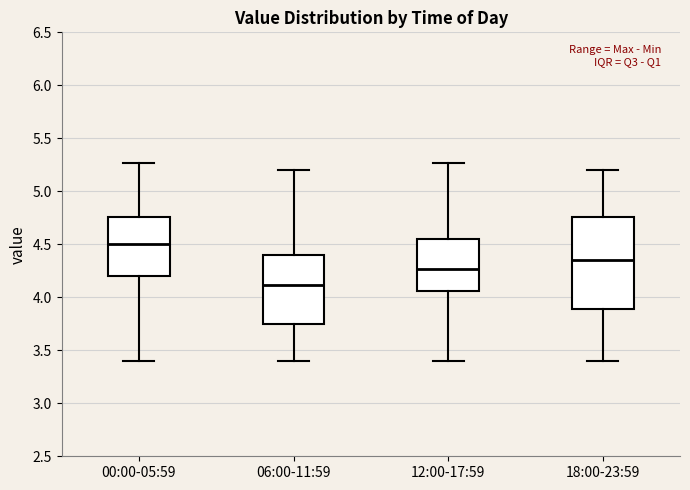

Reading left to right, transcribe this box plot: for each box, give where its median line is, the range the box spans, and where its two whiskers end, as read against the y-axis. The values are not printed on the chart, so give them approximately, as read against the axis.

00:00-05:59: median 4.50, box 4.20 to 4.75, whiskers 3.40 to 5.25
06:00-11:59: median 4.10, box 3.75 to 4.40, whiskers 3.40 to 5.20
12:00-17:59: median 4.25, box 4.05 to 4.55, whiskers 3.40 to 5.25
18:00-23:59: median 4.35, box 3.90 to 4.75, whiskers 3.40 to 5.20